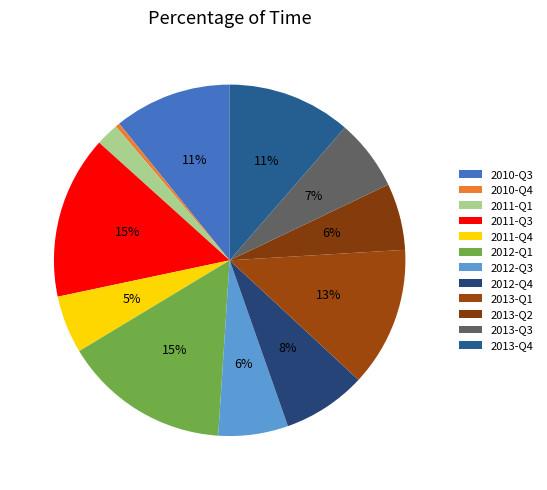

How many slices are in this pie chart?

12